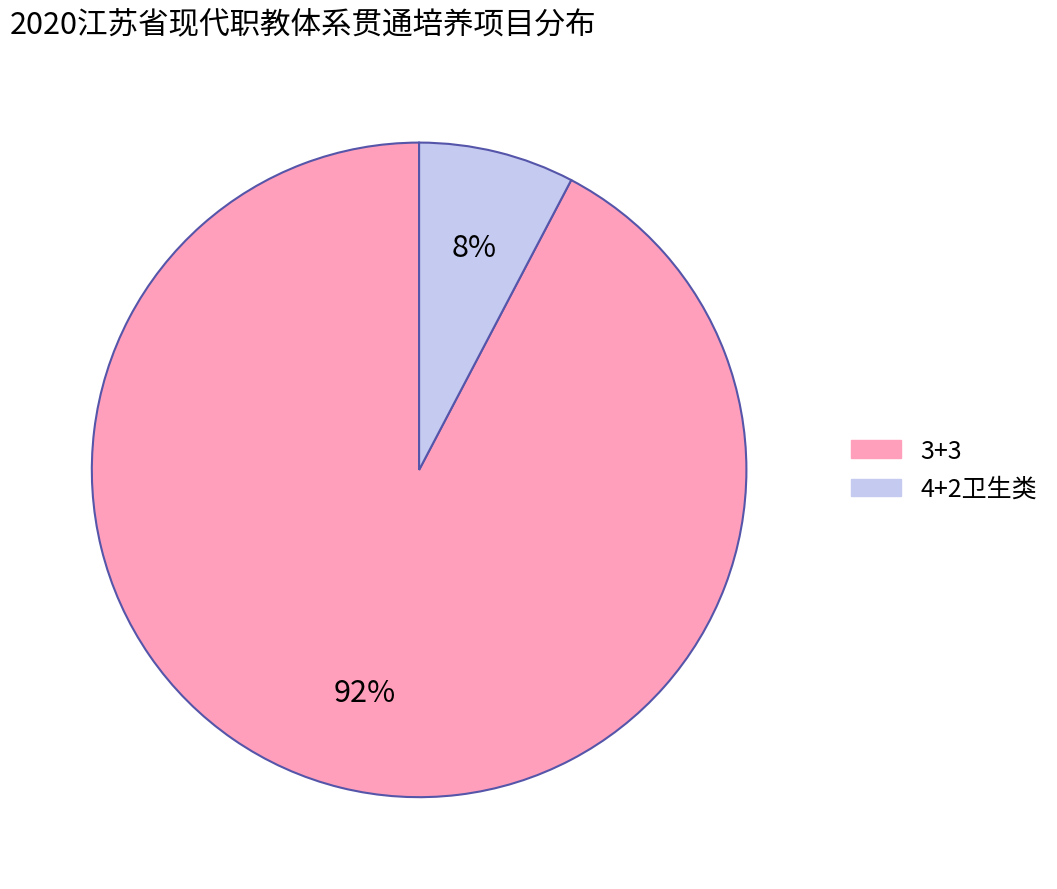

Combined, do 3+3 and 4+2卫生类 account for over 50%?

Yes